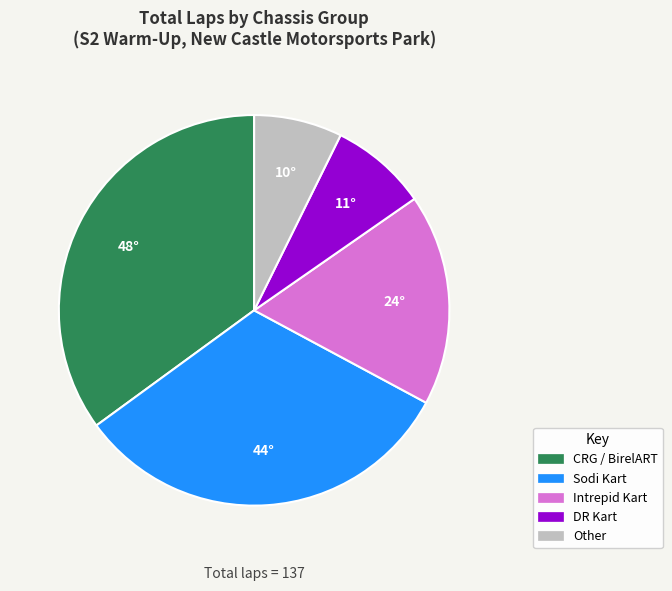

Is there a majority slice in this chart?

No